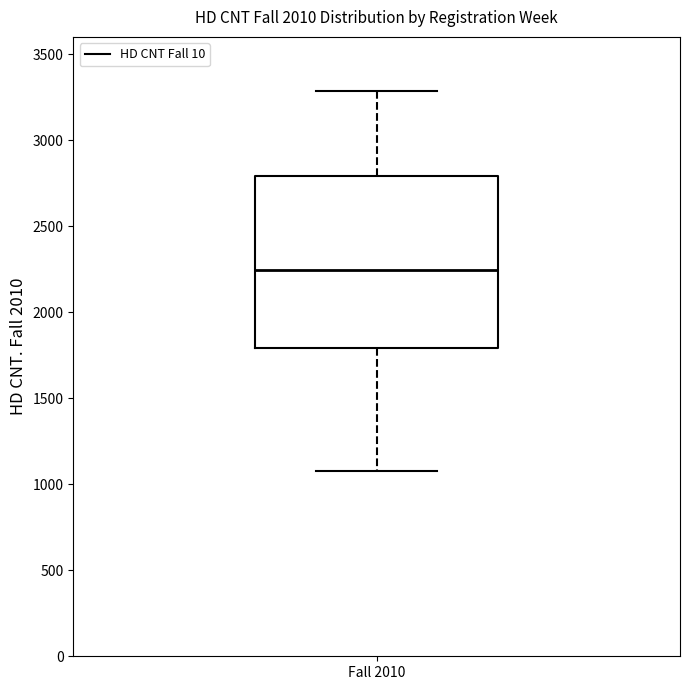

Read this box plot against the y-axis: the position of the median line, the range covered by the box, and the ends of both whiskers. The values are not printed on the chart, so give them approximately, as read against the axis.

median 2250, box 1800 to 2800, whiskers 1100 to 3300